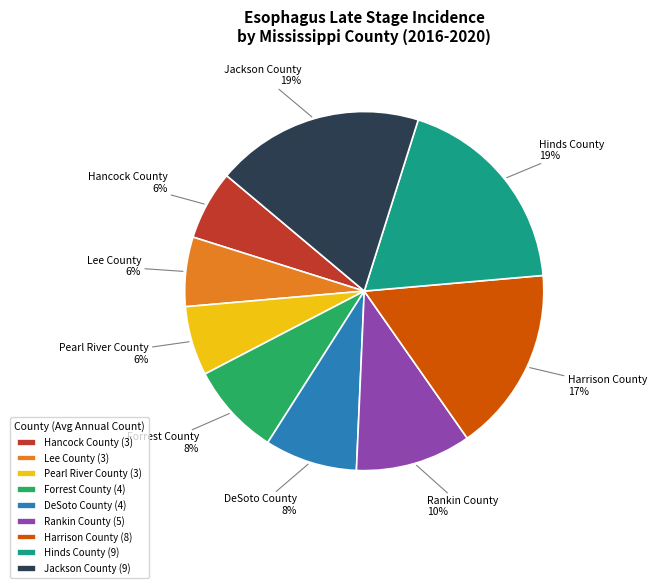

The Forrest County slice represents 8% of the pie. True or false?

True